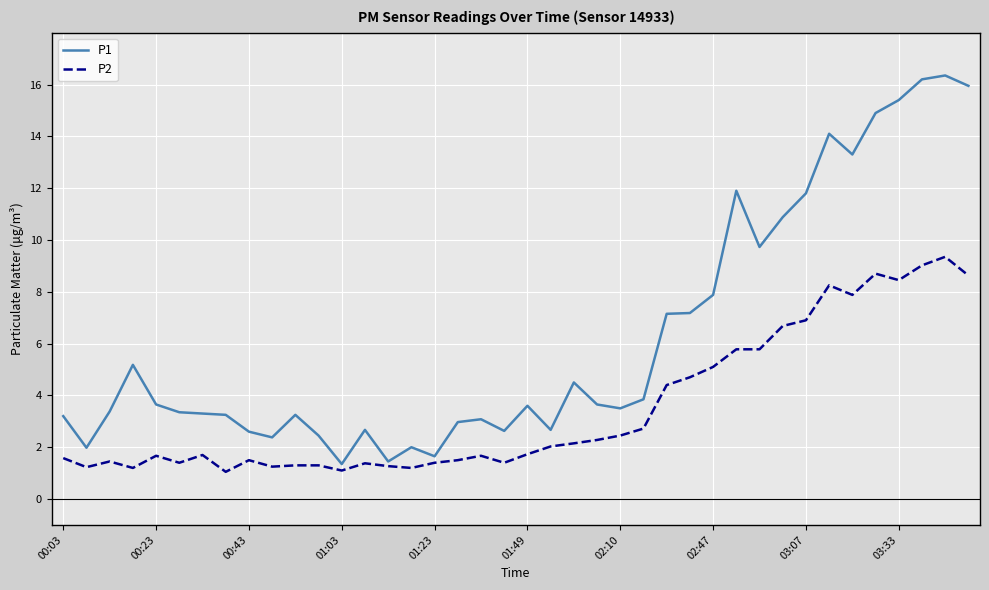

What is the lowest value of the P2 series?

1.1